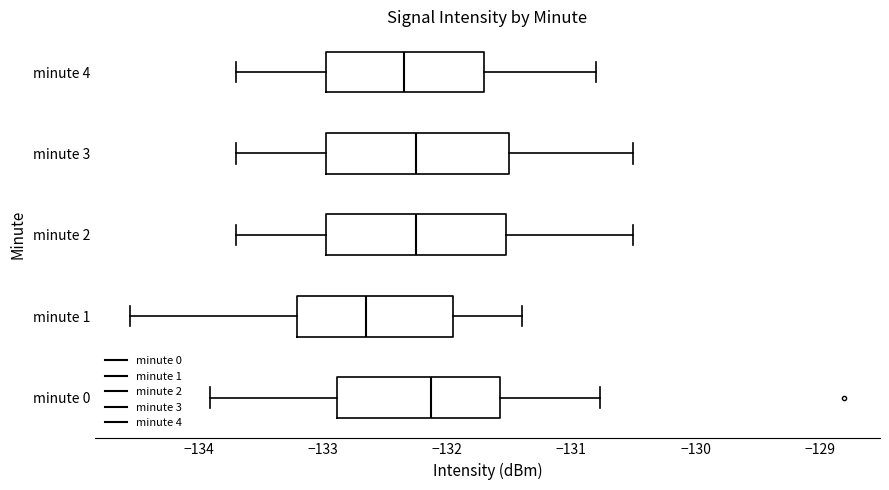

Reading bottom to top, transcribe this box plot: for each box, give where its median line is, the range the box spans, and where its two whiskers end, as read against the x-axis. The values are not printed on the chart, so give them approximately, as read against the axis.

minute 0: median -132.1, box -132.9 to -131.6, whiskers -133.9 to -130.8
minute 1: median -132.6, box -133.2 to -131.9, whiskers -134.5 to -131.4
minute 2: median -132.2, box -133.0 to -131.5, whiskers -133.7 to -130.5
minute 3: median -132.2, box -133.0 to -131.5, whiskers -133.7 to -130.5
minute 4: median -132.3, box -133.0 to -131.7, whiskers -133.7 to -130.8